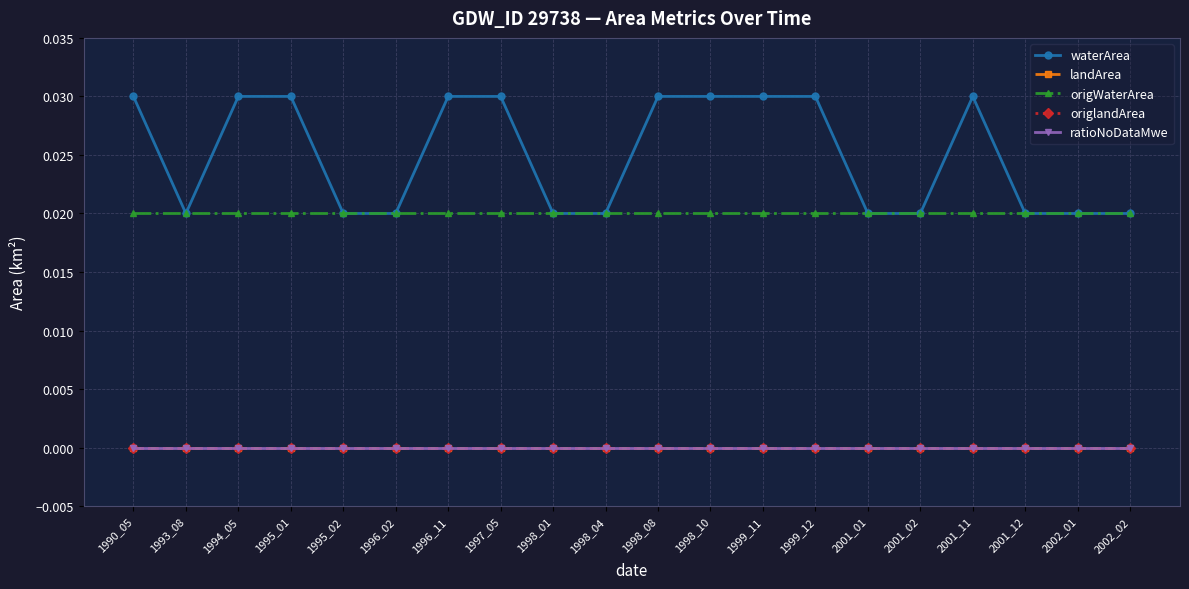

True or false: landArea and waterArea intersect in this chart.

False